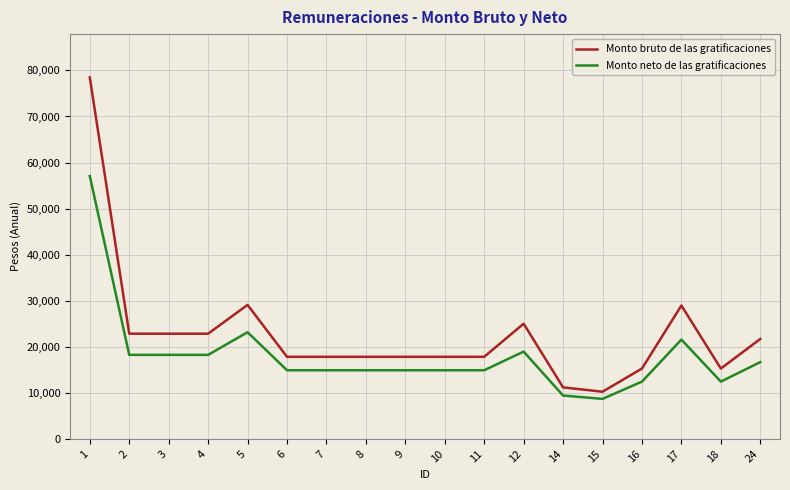

At 17, list the series in order from largest to smallest.

Monto bruto de las gratificaciones, Monto neto de las gratificaciones